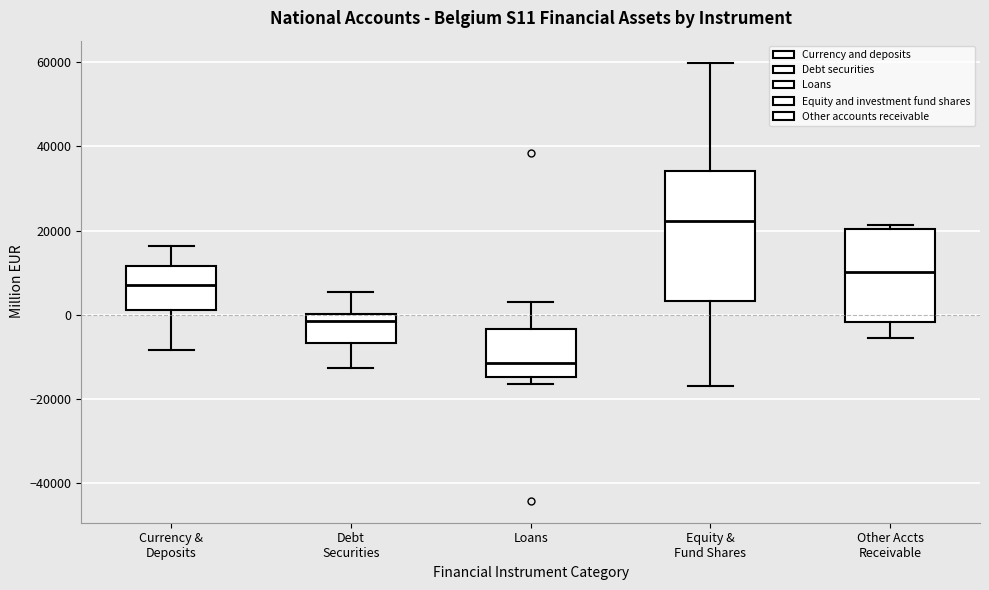

Reading left to right, transcribe this box plot: for each box, give where its median line is, the range the box spans, and where its two whiskers end, as read against the y-axis. The values are not printed on the chart, so give them approximately, as read against the axis.

Currency & Deposits: median 8000, box 2000 to 12000, whiskers -8000 to 16000
Debt Securities: median -2000, box -6000 to 0, whiskers -12000 to 6000
Loans: median -12000, box -14000 to -4000, whiskers -16000 to 2000
Equity & Fund Shares: median 22000, box 4000 to 34000, whiskers -16000 to 60000
Other Accts Receivable: median 10000, box -2000 to 20000, whiskers -6000 to 22000